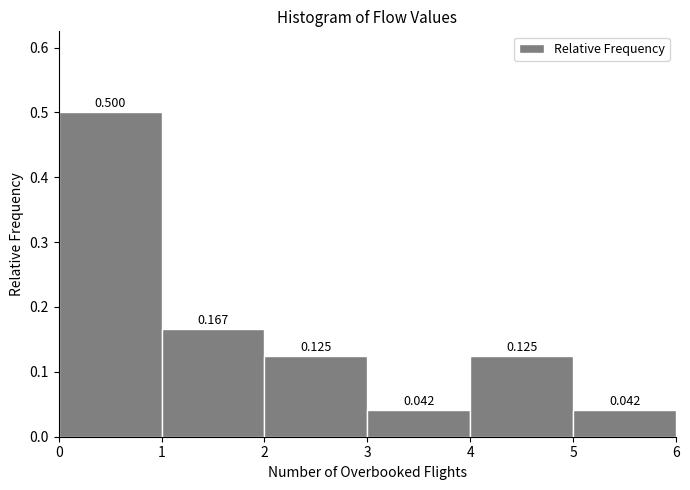

Over which range of the x-axis is the bar tallest?

0 to 1